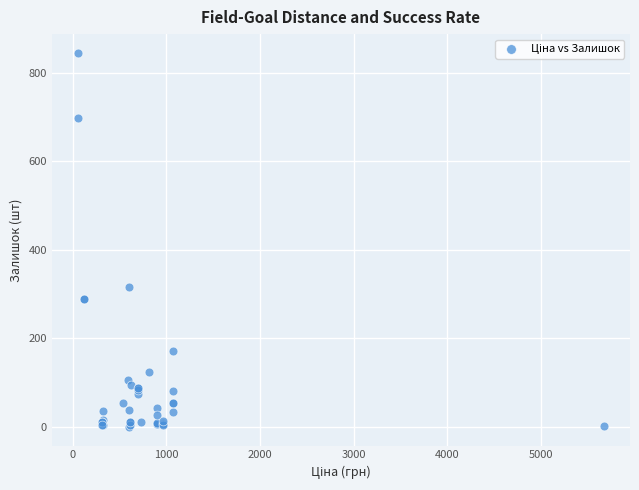

What Y value in the scatter plot is closest to 422?

316